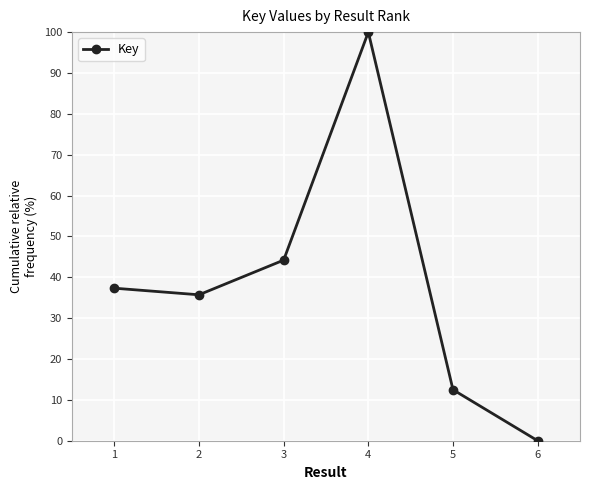

Which category has the lowest value across all series?

6